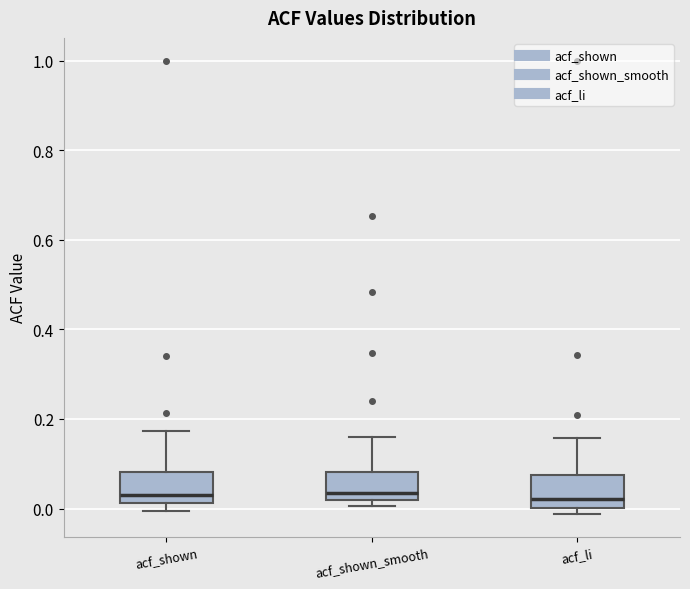

Reading left to right, transcribe this box plot: for each box, give where its median line is, the range the box spans, and where its two whiskers end, as read against the y-axis. The values are not printed on the chart, so give them approximately, as read against the axis.

acf_shown: median 0.04, box 0.02 to 0.08, whiskers 0.00 to 0.18
acf_shown_smooth: median 0.04, box 0.02 to 0.08, whiskers 0.00 to 0.16
acf_li: median 0.02, box 0.00 to 0.08, whiskers -0.02 to 0.16